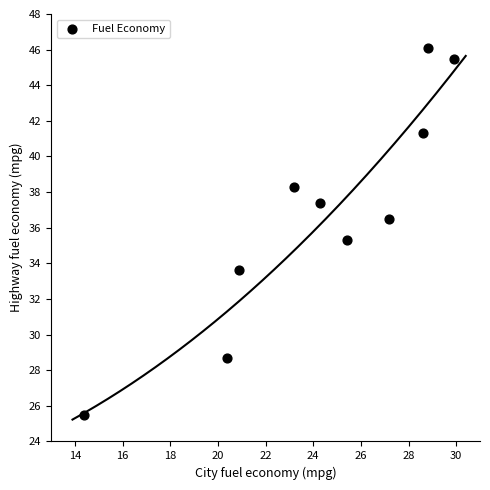

What Y value in the scatter plot is closest to 35?

35.3